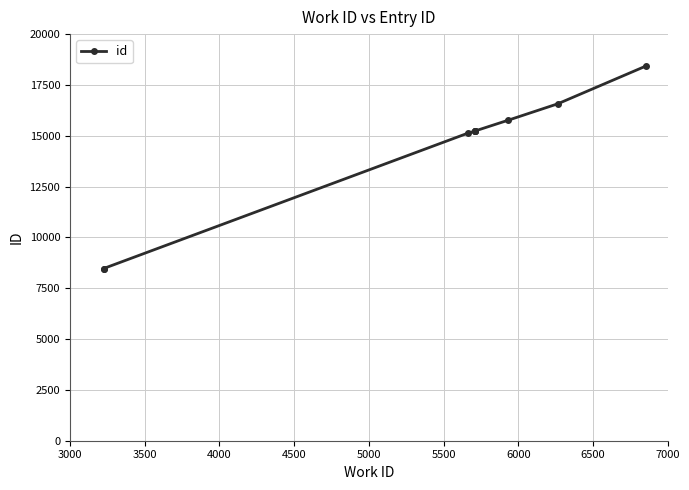

Does the chart display data point markers on the line(s)?

Yes